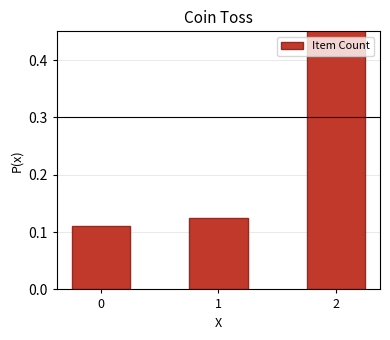

Reading left to right, what are all the values shown in this chart?

0=0.1	1=0.1	2=0.8